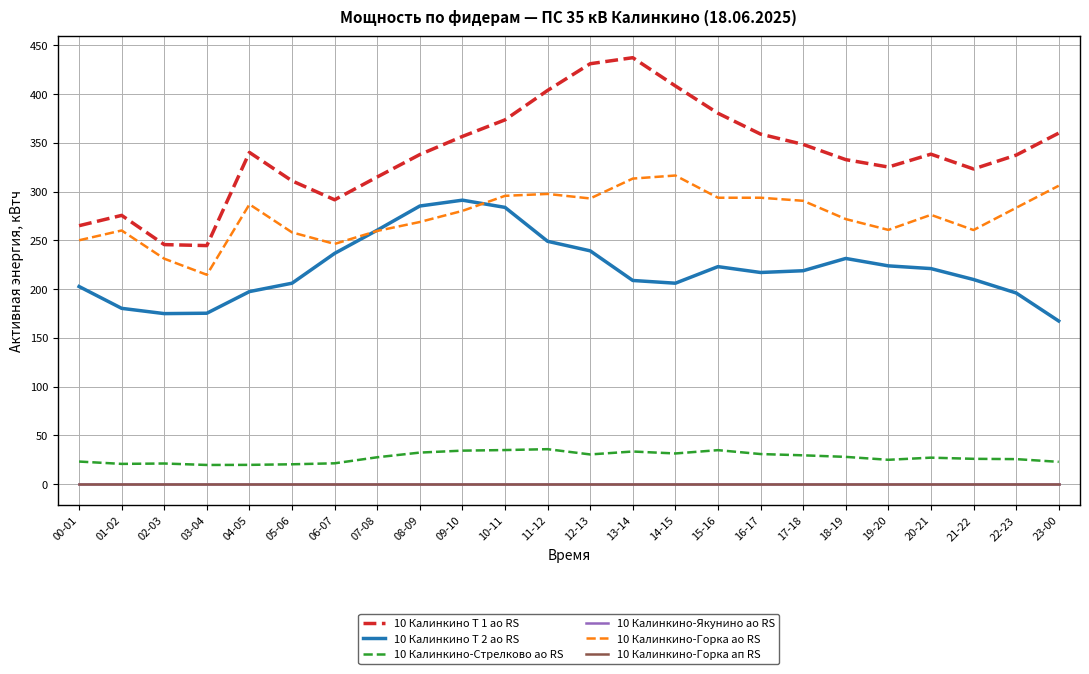

Reading left to right, what are all the values shown in this chart?

10 Калинкино Т 1 ао RS: 00-01=265.0	01-02=275.6	02-03=245.6	03-04=244.6	04-05=340.2	05-06=311.0	06-07=291.6	07-08=315.0	08-09=338.0	09-10=356.6	10-11=373.6	11-12=403.8	12-13=431.2	13-14=437.4	14-15=408.4	15-16=380.4	16-17=359.0	17-18=348.4	18-19=332.8	19-20=325.2	20-21=338.4	21-22=323.2	22-23=337.4	23-00=360.0
10 Калинкино Т 2 ао RS: 00-01=202.6	01-02=180.2	02-03=174.8	03-04=175.2	04-05=197.4	05-06=206.0	06-07=236.6	07-08=260.4	08-09=285.2	09-10=291.2	10-11=283.8	11-12=249.0	12-13=239.2	13-14=208.8	14-15=206.0	15-16=223.0	16-17=217.0	17-18=218.8	18-19=231.4	19-20=223.8	20-21=221.0	21-22=209.8	22-23=196.0	23-00=167.2
10 Калинкино-Стрелково ао RS: 00-01=23.0	01-02=20.6	02-03=21.0	03-04=19.5	04-05=19.6	05-06=20.2	06-07=21.2	07-08=27.4	08-09=32.2	09-10=34.2	10-11=34.8	11-12=35.7	12-13=30.3	13-14=33.3	14-15=31.3	15-16=34.7	16-17=30.7	17-18=29.4	18-19=27.8	19-20=24.8	20-21=27.0	21-22=25.8	22-23=25.5	23-00=22.7
10 Калинкино-Якунино ао RS: 00-01=0.0	01-02=0.0	02-03=0.0	03-04=0.0	04-05=0.0	05-06=0.0	06-07=0.0	07-08=0.0	08-09=0.0	09-10=0.0	10-11=0.0	11-12=0.0	12-13=0.0	13-14=0.0	14-15=0.0	15-16=0.0	16-17=0.0	17-18=0.0	18-19=0.0	19-20=0.0	20-21=0.0	21-22=0.0	22-23=0.0	23-00=0.0
10 Калинкино-Горка ао RS: 00-01=250.1	01-02=260.1	02-03=231.2	03-04=214.7	04-05=286.9	05-06=258.1	06-07=246.3	07-08=259.6	08-09=268.8	09-10=280.2	10-11=295.6	11-12=297.6	12-13=292.9	13-14=313.4	14-15=316.5	15-16=293.7	16-17=293.7	17-18=290.6	18-19=271.8	19-20=260.7	20-21=276.1	21-22=260.6	22-23=283.4	23-00=306.0
10 Калинкино-Горка ап RS: 00-01=0.0	01-02=0.0	02-03=0.0	03-04=0.0	04-05=0.0	05-06=0.0	06-07=0.0	07-08=0.0	08-09=0.0	09-10=0.0	10-11=0.0	11-12=0.0	12-13=0.0	13-14=0.0	14-15=0.0	15-16=0.0	16-17=0.0	17-18=0.0	18-19=0.0	19-20=0.0	20-21=0.0	21-22=0.0	22-23=0.0	23-00=0.0